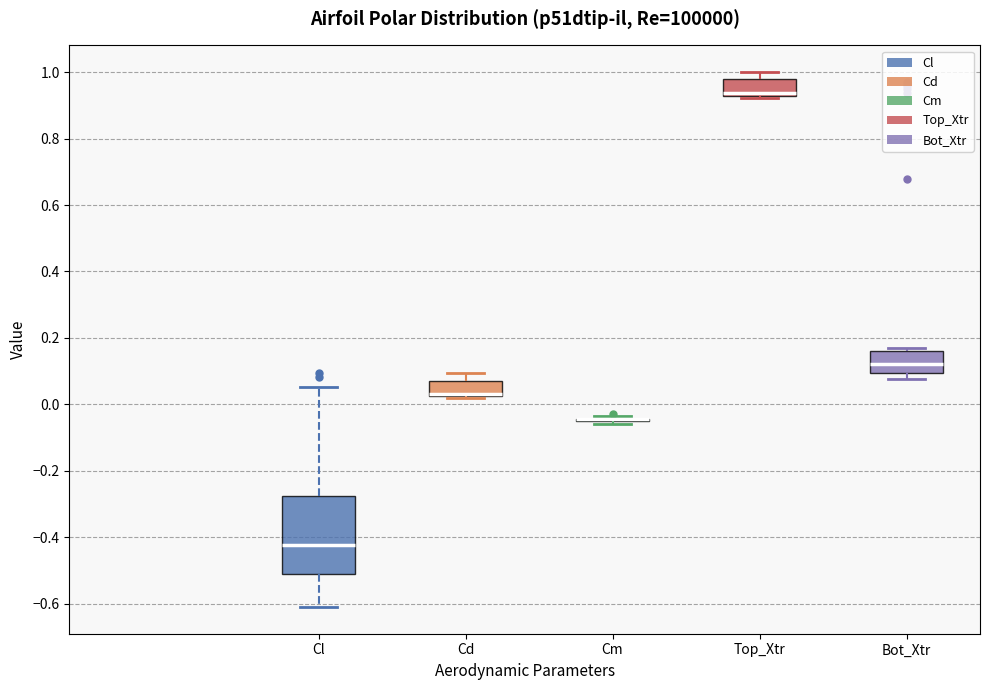

Reading left to right, transcribe this box plot: for each box, give where its median line is, the range the box spans, and where its two whiskers end, as read against the y-axis. The values are not printed on the chart, so give them approximately, as read against the axis.

Cl: median -0.42, box -0.52 to -0.28, whiskers -0.60 to 0.06
Cd: median 0.04 (drawn on the box's lower edge), box 0.02 to 0.06, whiskers 0.02 to 0.10
Cm: box collapsed to a line at -0.04, whiskers -0.06 to -0.04
Top_Xtr: median 0.94, box 0.92 to 0.98, whiskers 0.92 to 1.00
Bot_Xtr: median 0.12, box 0.10 to 0.16, whiskers 0.08 to 0.16 (just above the box's upper edge)